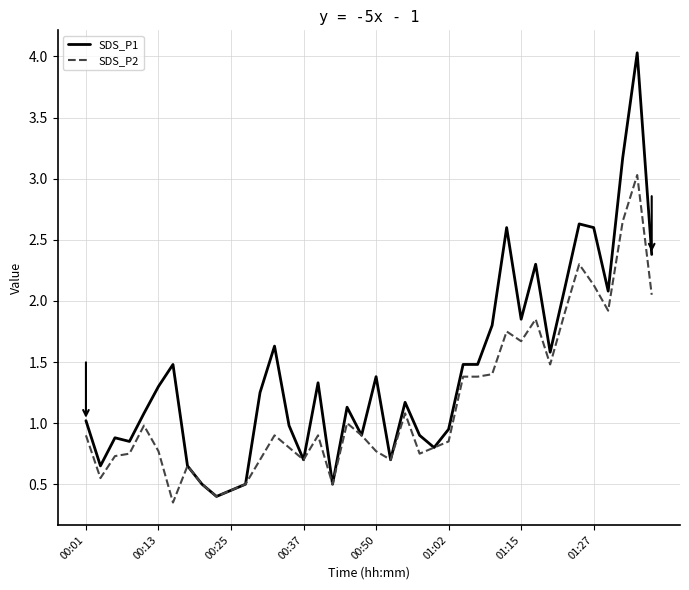

What is the maximum value for SDS_P2?

3.0